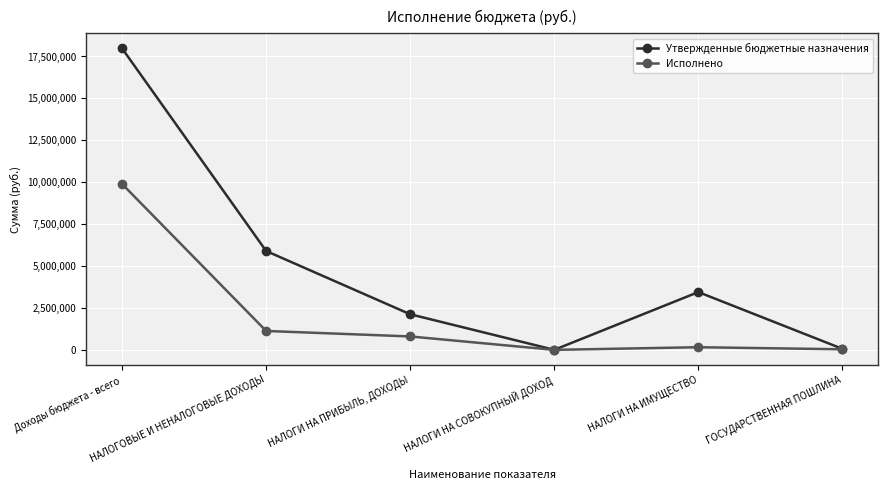

How many values in the Исполнено series are below 804081?

3